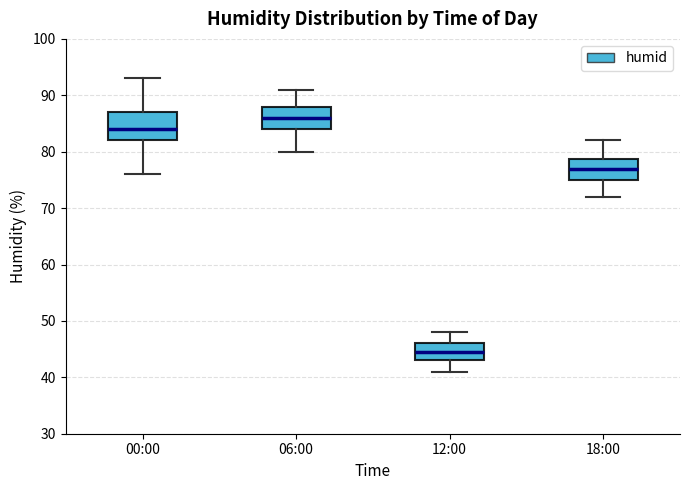

Which box is the tallest, from its lower edge to its upper edge?

00:00